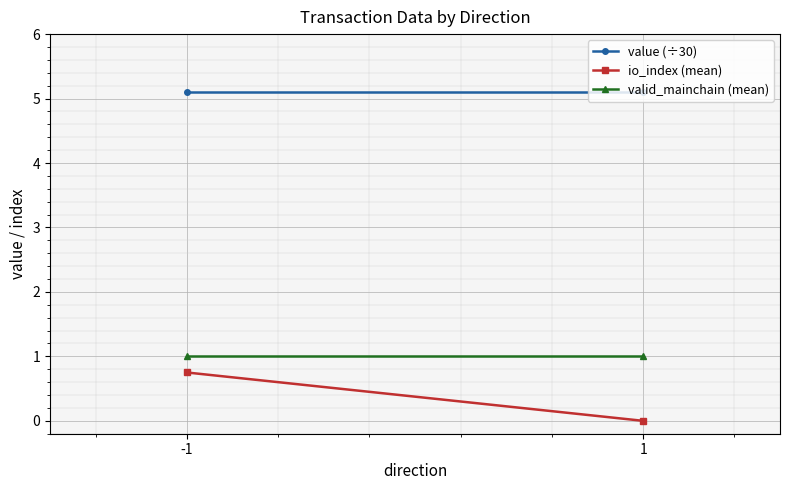

Read the valid_mainchain (mean) value at -1.

1.0